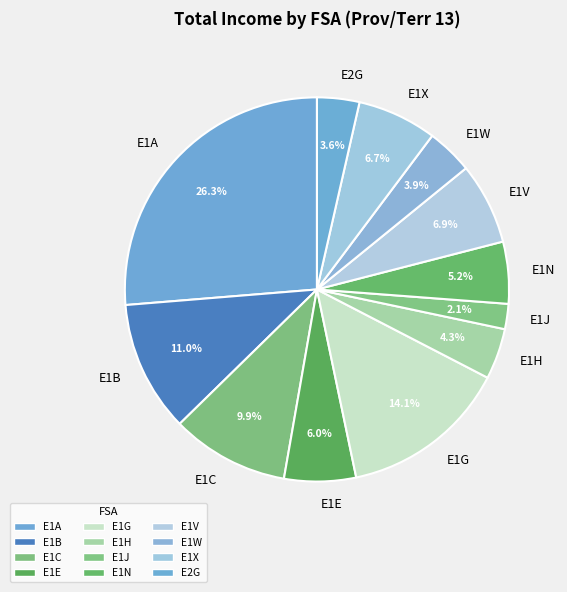

Which has a higher value, E2G or E1H?

E1H